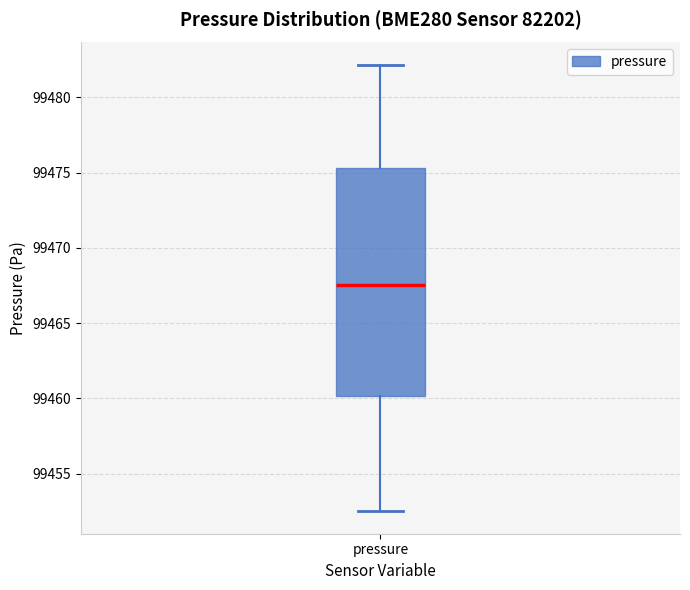

Read this box plot against the y-axis: the position of the median line, the range covered by the box, and the ends of both whiskers. The values are not printed on the chart, so give them approximately, as read against the axis.

median 99467.5, box 99460.0 to 99475.5, whiskers 99452.5 to 99482.0